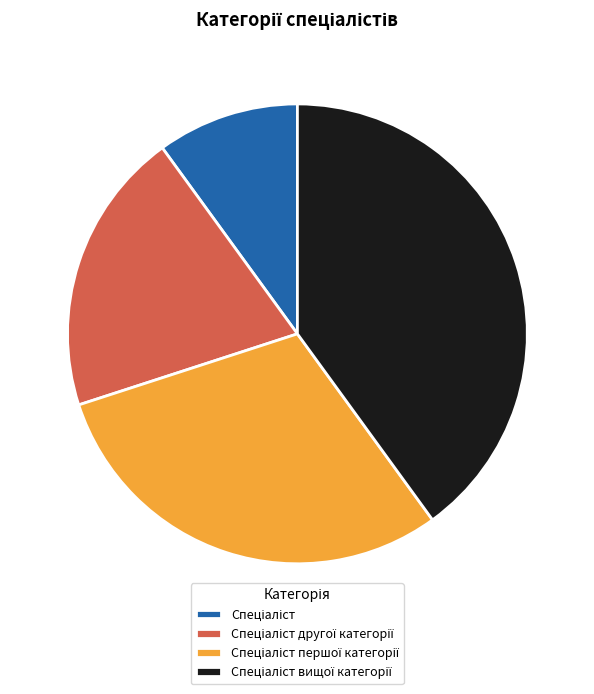

Does any single category account for the majority?

No